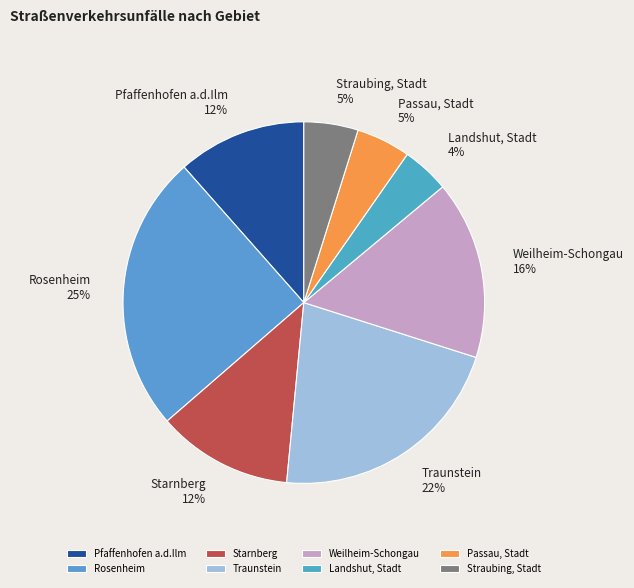

To the nearest percent, what is the combined percentage of Weilheim-Schongau and Traunstein?

38%